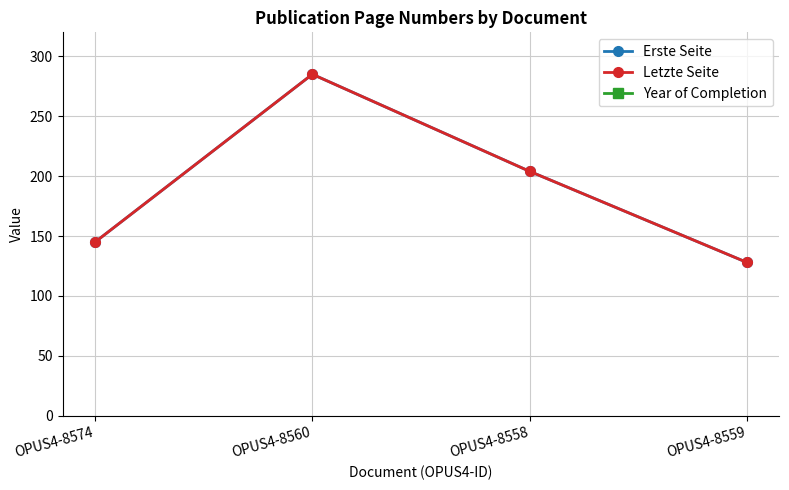

Is it true that Erste Seite equals 128 at OPUS4-8559?

True